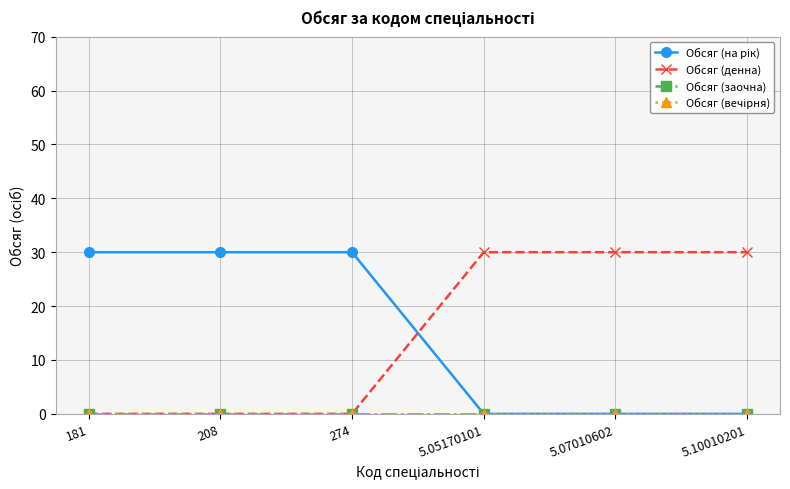

Does the chart have visible grid lines?

Yes